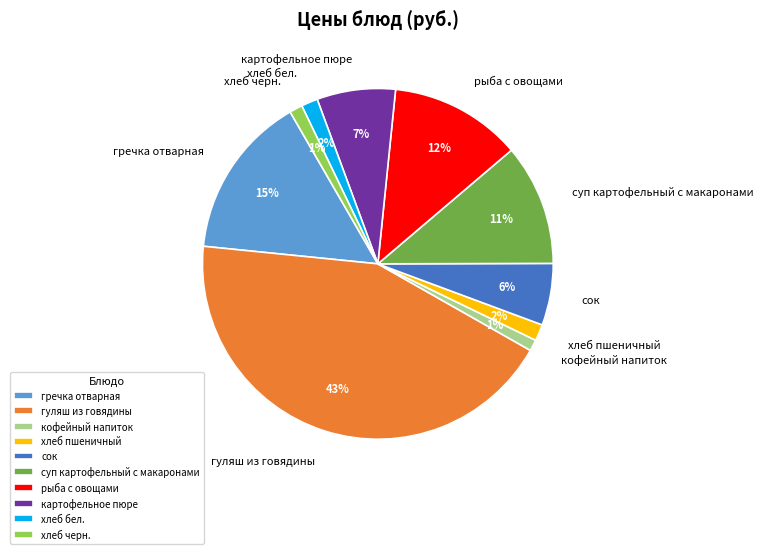

Do гречка отварная and картофельное пюре together represent more than half of the pie?

No